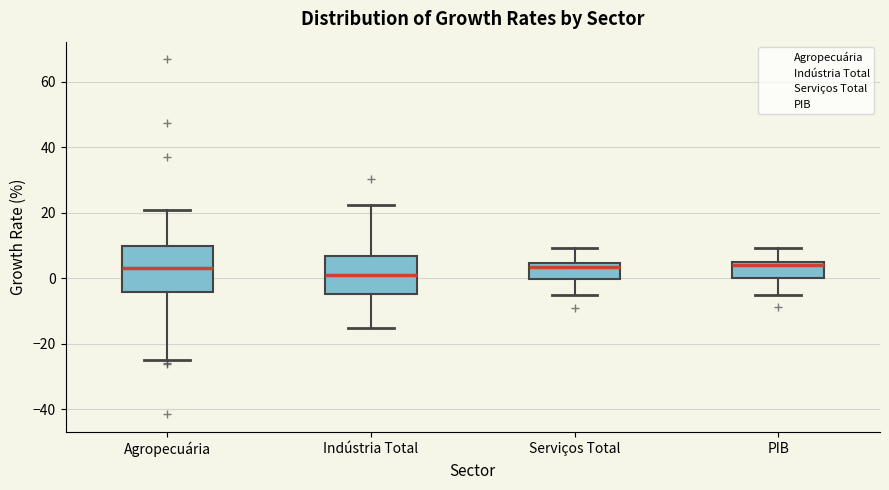

Reading left to right, transcribe this box plot: for each box, give where its median line is, the range the box spans, and where its two whiskers end, as read against the y-axis. The values are not printed on the chart, so give them approximately, as read against the axis.

Agropecuária: median 4, box -4 to 10, whiskers -26 to 20
Indústria Total: median 0, box -4 to 6, whiskers -16 to 22
Serviços Total: median 4 (just below the box's upper edge), box 0 to 4, whiskers -6 to 10
PIB: median 4, box 0 to 6, whiskers -6 to 10